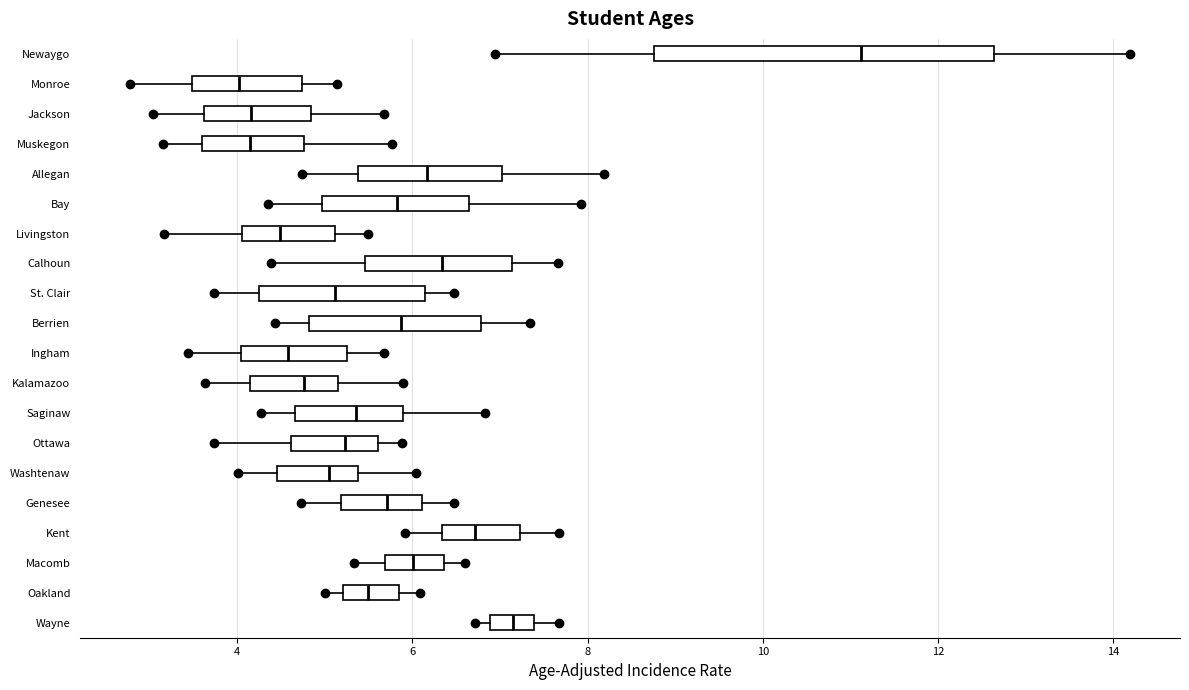

Reading bottom to top, read every box against the x-axis: the position of its median line, the range the box covers, and the ends of its whiskers. The values are not printed on the chart, so give them approximately, as read against the axis.

Wayne: median 7.2, box 6.8 to 7.4, whiskers 6.8 (just left of the box's left edge) to 7.6
Oakland: median 5.4, box 5.2 to 5.8, whiskers 5.0 to 6.0
Macomb: median 6.0, box 5.6 to 6.4, whiskers 5.4 to 6.6
Kent: median 6.8, box 6.4 to 7.2, whiskers 6.0 to 7.6
Genesee: median 5.8, box 5.2 to 6.2, whiskers 4.8 to 6.4
Washtenaw: median 5.0, box 4.4 to 5.4, whiskers 4.0 to 6.0
Ottawa: median 5.2, box 4.6 to 5.6, whiskers 3.8 to 5.8
Saginaw: median 5.4, box 4.6 to 5.8, whiskers 4.2 to 6.8
Kalamazoo: median 4.8, box 4.2 to 5.2, whiskers 3.6 to 5.8
Ingham: median 4.6, box 4.0 to 5.2, whiskers 3.4 to 5.6
Berrien: median 5.8, box 4.8 to 6.8, whiskers 4.4 to 7.4
St. Clair: median 5.2, box 4.2 to 6.2, whiskers 3.8 to 6.4
Calhoun: median 6.4, box 5.4 to 7.2, whiskers 4.4 to 7.6
Livingston: median 4.4, box 4.0 to 5.2, whiskers 3.2 to 5.4
Bay: median 5.8, box 5.0 to 6.6, whiskers 4.4 to 8.0
Allegan: median 6.2, box 5.4 to 7.0, whiskers 4.8 to 8.2
Muskegon: median 4.2, box 3.6 to 4.8, whiskers 3.2 to 5.8
Jackson: median 4.2, box 3.6 to 4.8, whiskers 3.0 to 5.6
Monroe: median 4.0, box 3.4 to 4.8, whiskers 2.8 to 5.2
Newaygo: median 11.2, box 8.8 to 12.6, whiskers 7.0 to 14.2